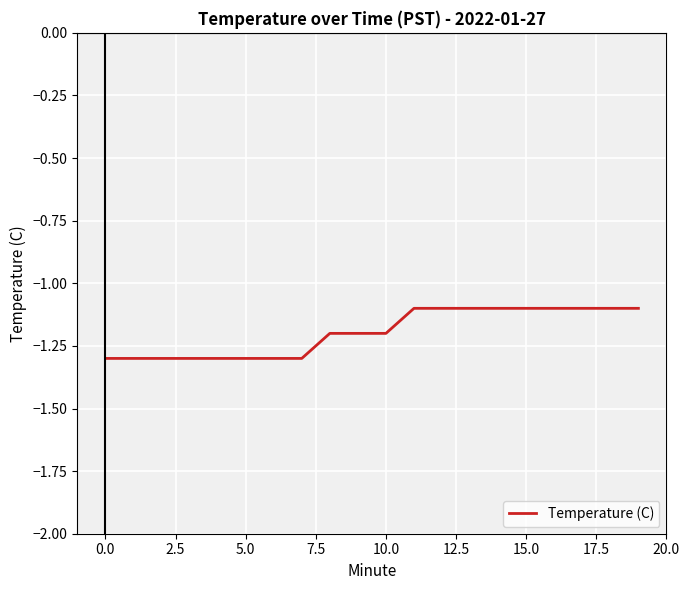

What is the minimum value shown in the chart?

-1.3